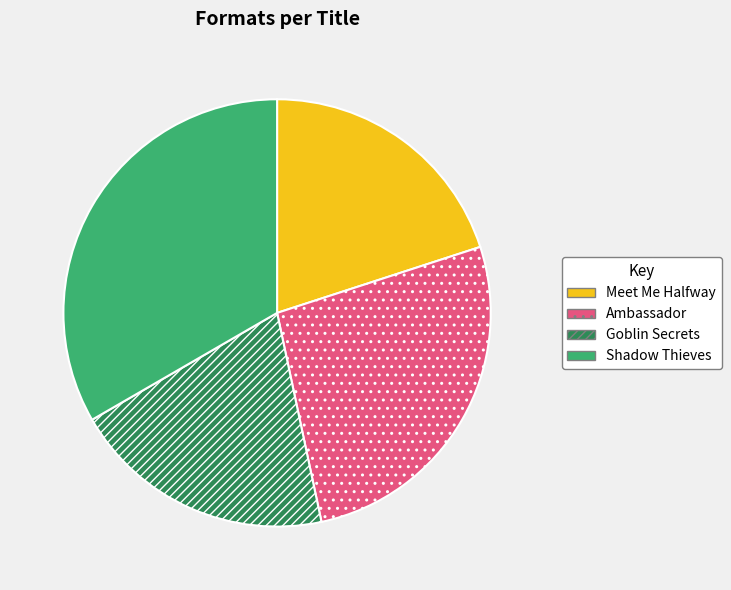

Approximately how many times larger is the value at Ambassador compared to Meet Me Halfway?

1.3